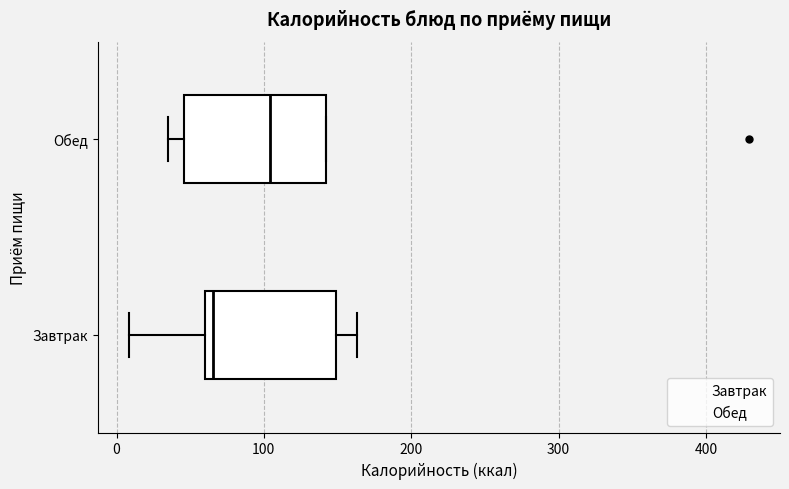

Where is the right edge of the box for Завтрак on the x-axis? The values are not printed on the chart, so give them approximately, as read against the axis.

150